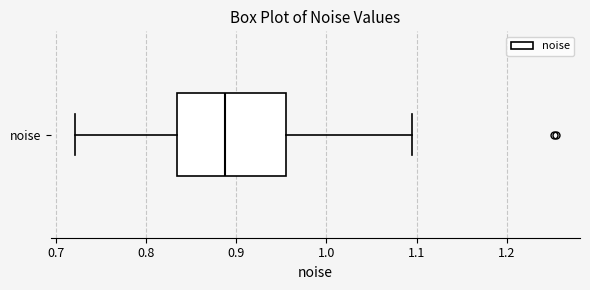

Where does the right whisker of the box for noise end on the x-axis? The values are not printed on the chart, so give them approximately, as read against the axis.

1.10